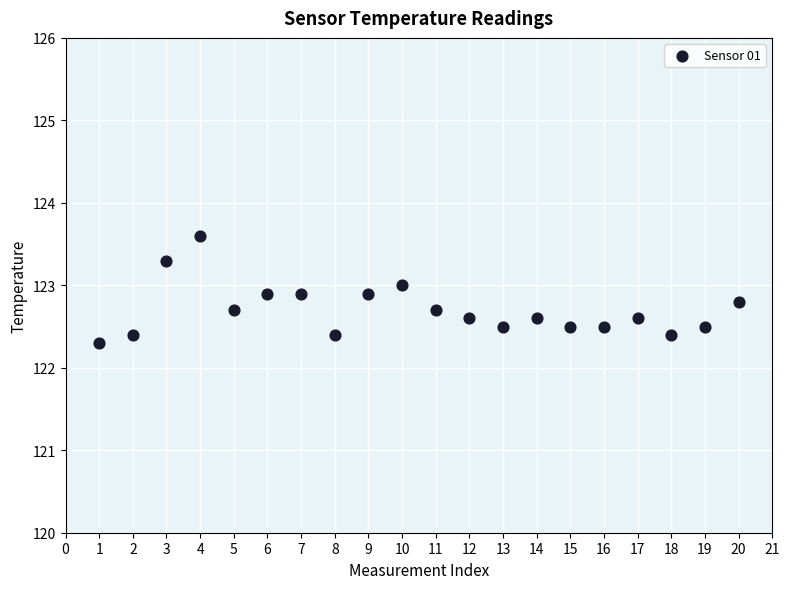

What is the range of Y values (max minus min)?

1.3